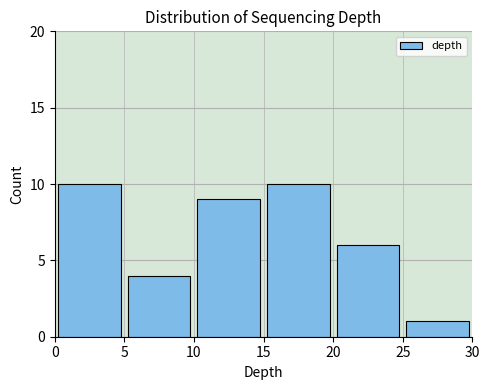

What is the height of the bar covering 5 to 10 on the x-axis? The values are not printed on the chart, so give them approximately, as read against the axis.

4